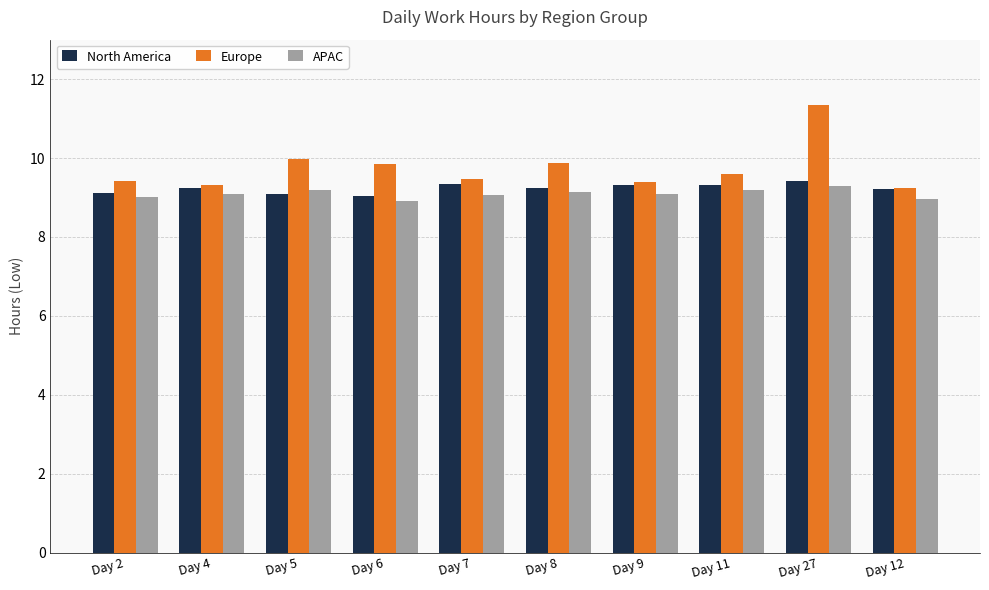

What is the highest value of the Europe series?

11.3